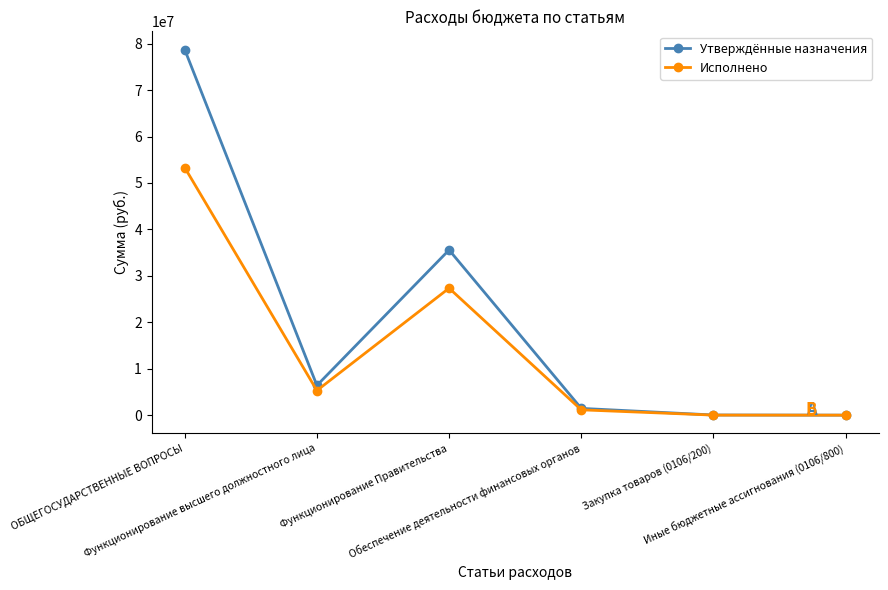

List the series in order of their peak value, lowest first.

Исполнено, Утверждённые назначения